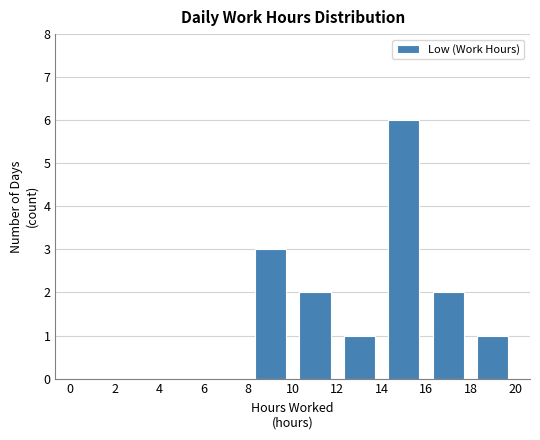

Reading left to right, list every bar in this chart as the range it spans on the x-axis followed by its height. The values are not printed on the chart, so give them approximately, as read against the axis.

0 to 2: 0
2 to 4: 0
4 to 6: 0
6 to 8: 0
8 to 10: 3
10 to 12: 2
12 to 14: 1
14 to 16: 6
16 to 18: 2
18 to 20: 1